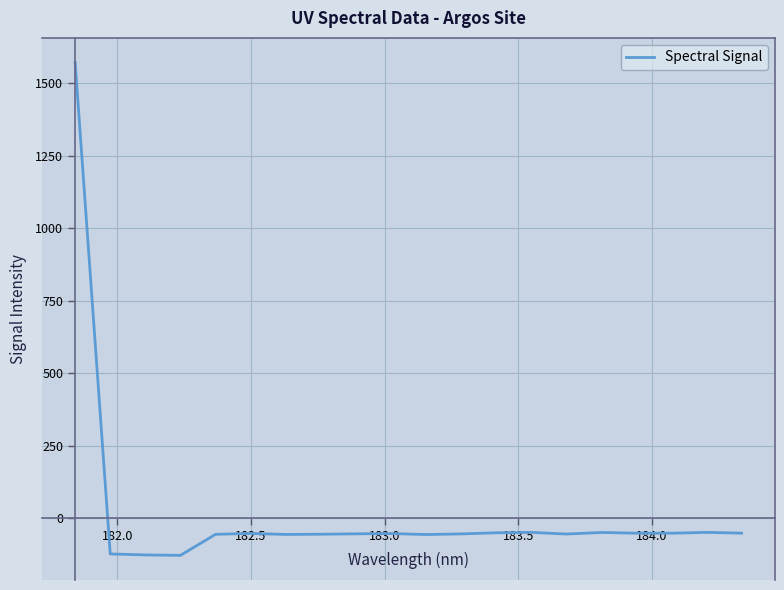

What is the difference between the maximum and minimum values?

1697.6